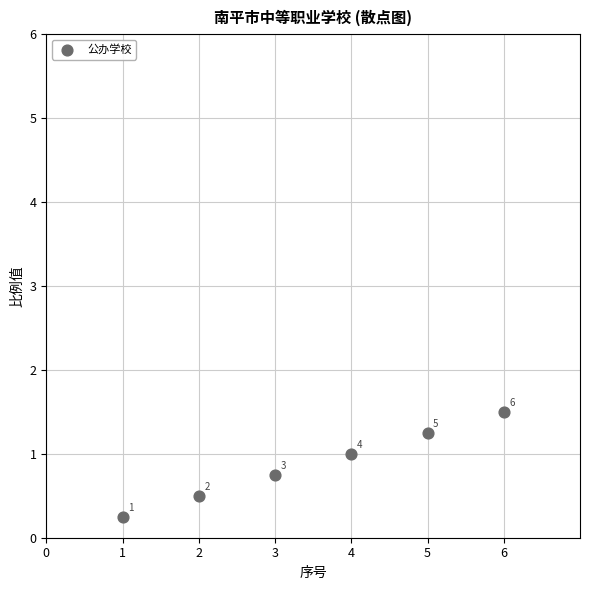

What is the range of X values (max minus min)?

5.0